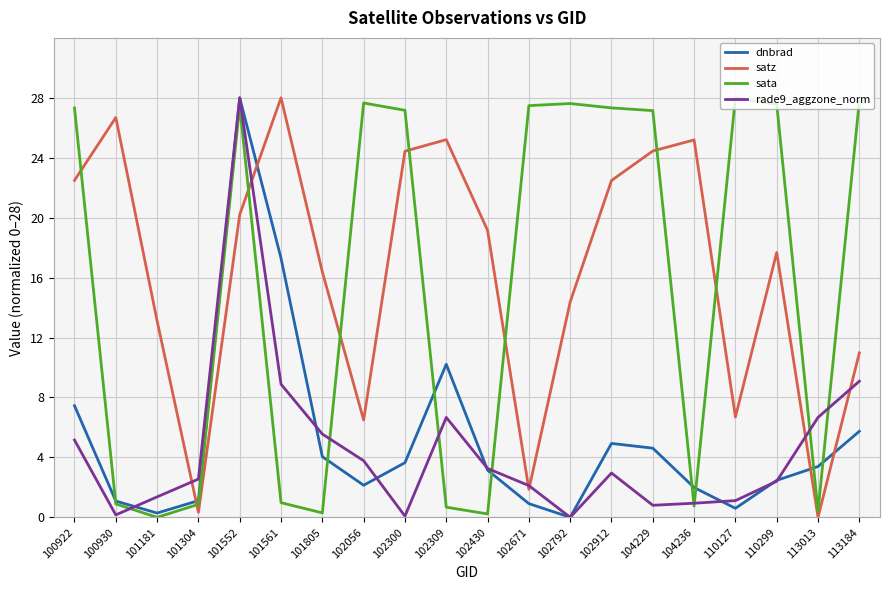

True or false: sata has a value of 39.9 at 101552.

False